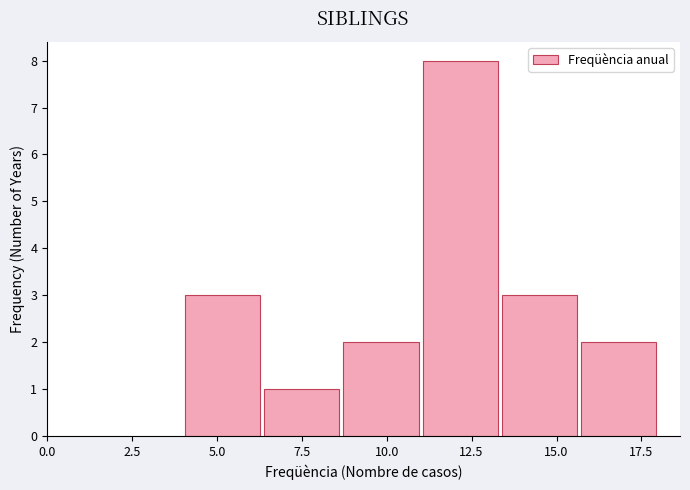

How tall is the bar that spans 8.5 to 11.0 on the x-axis? Neither the bar edges nor the heights are printed on the chart, so give them approximately, as read against the axes.

2